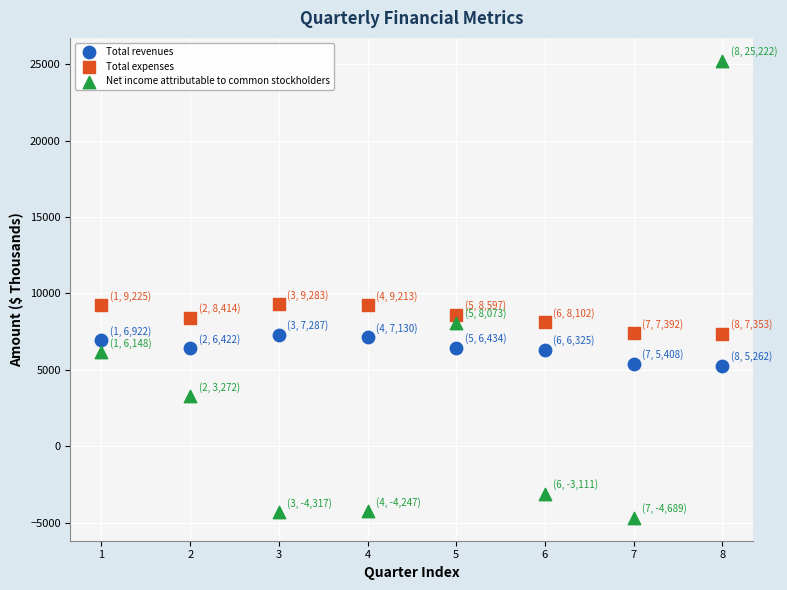

What are all the series names shown in the legend?

Total revenues, Total expenses, Net income attributable to common stockholders